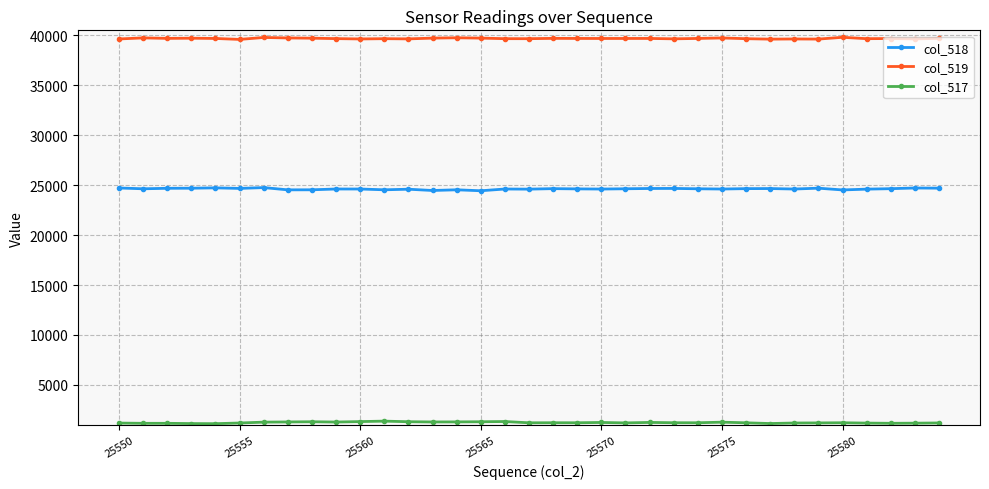

What is the maximum value for col_518?

24756